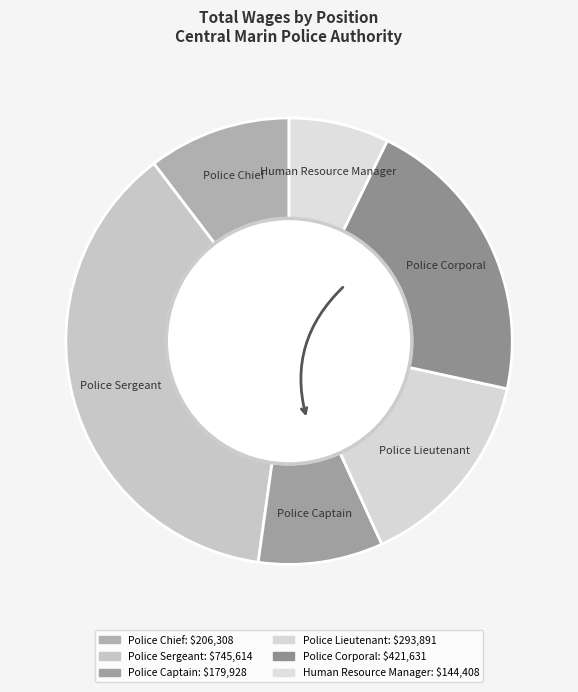

Count the number of slices in the pie.

6